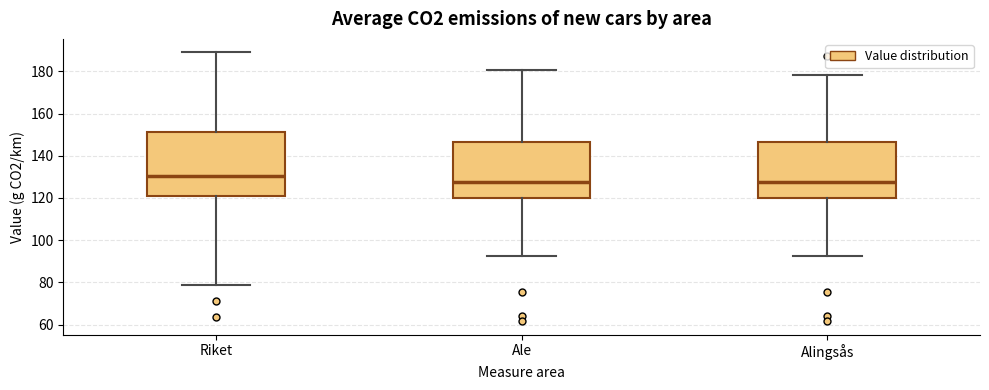

Reading left to right, transcribe this box plot: for each box, give where its median line is, the range the box spans, and where its two whiskers end, as read against the y-axis. The values are not printed on the chart, so give them approximately, as read against the axis.

Riket: median 130, box 122 to 152, whiskers 78 to 190
Ale: median 128, box 120 to 146, whiskers 92 to 180
Alingsås: median 128, box 120 to 146, whiskers 92 to 178